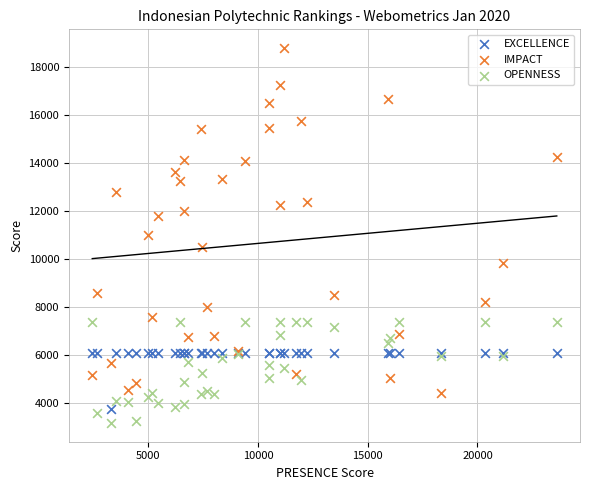

In the IMPACT series, what Y value is closest to 11598?

11805